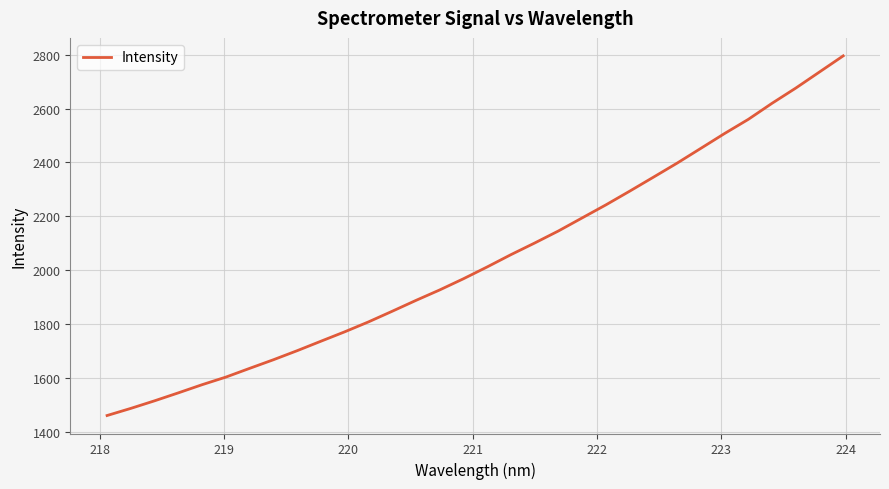

What is the minimum value shown in the chart?

1462.4